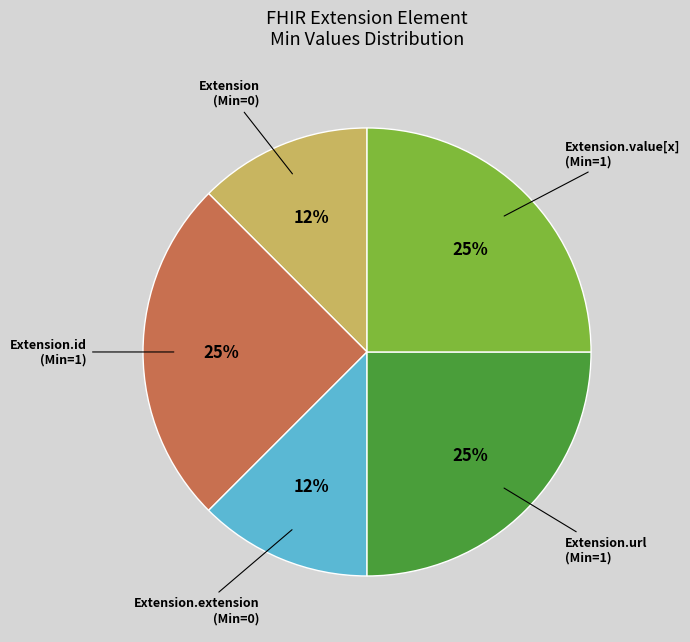

How many slices are in this pie chart?

5